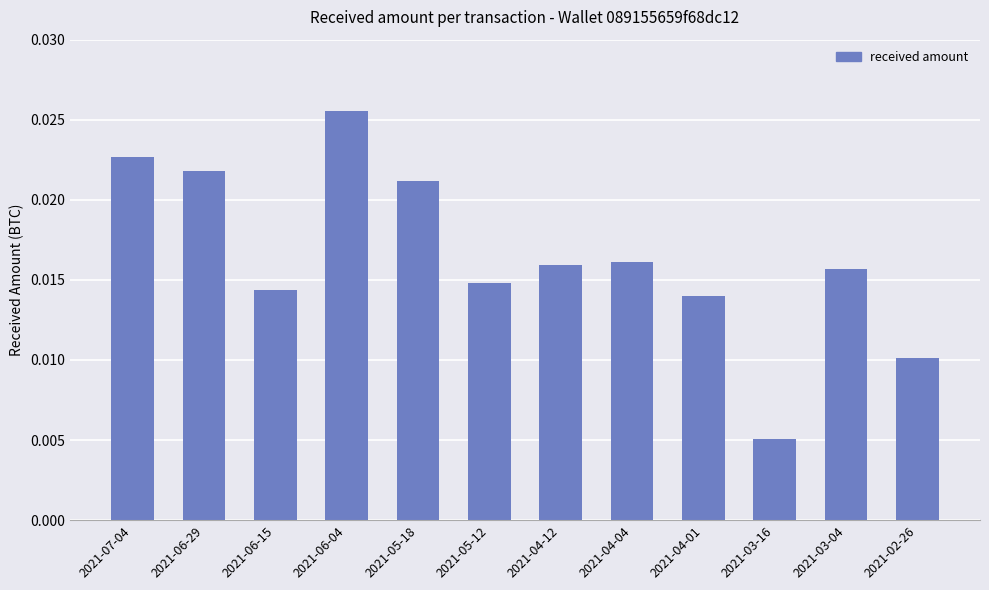

How many data points does each series have?

12